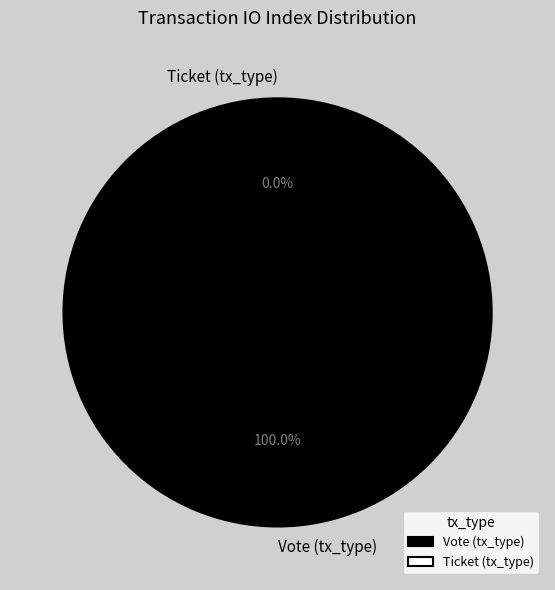

To the nearest percent, what is the combined percentage of Vote (tx_type) and Ticket (tx_type)?

100%